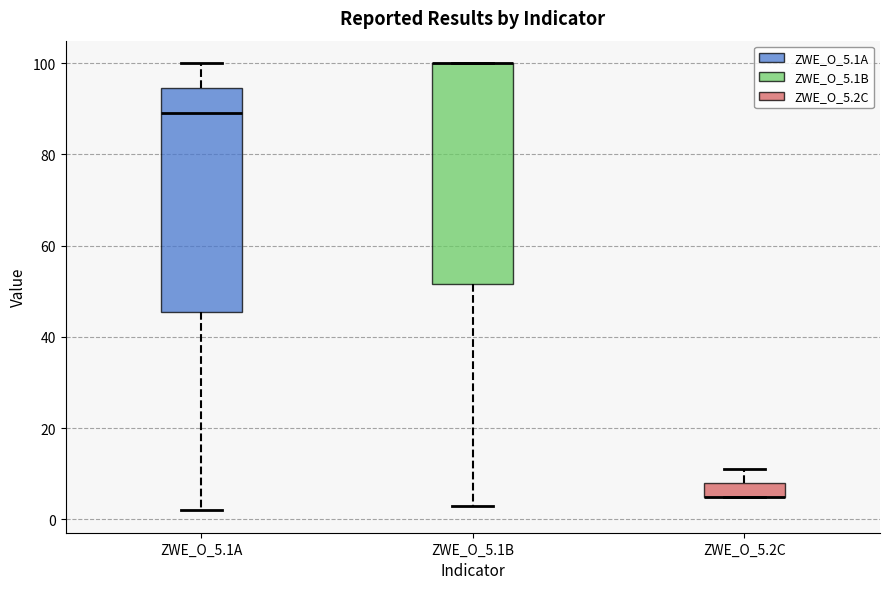

Where is the upper edge of the box for ZWE_O_5.2C on the y-axis? The values are not printed on the chart, so give them approximately, as read against the axis.

8